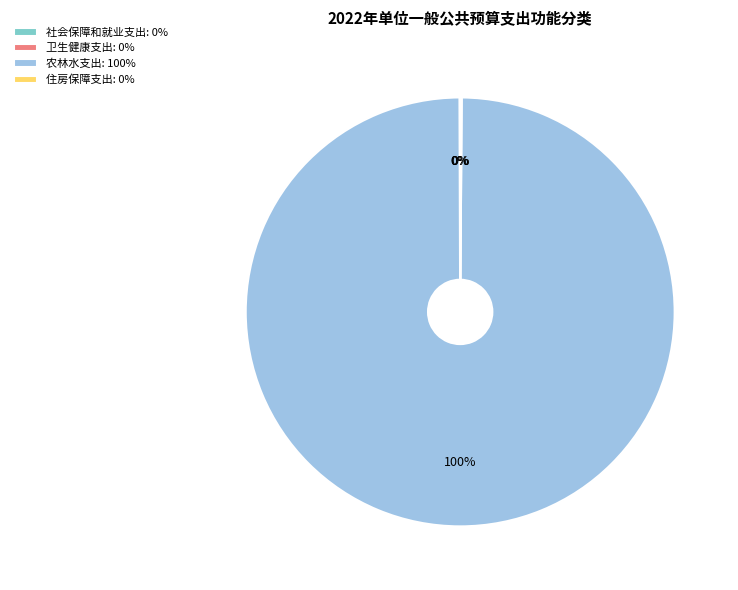

To the nearest percent, what is the average slice percentage?

25%